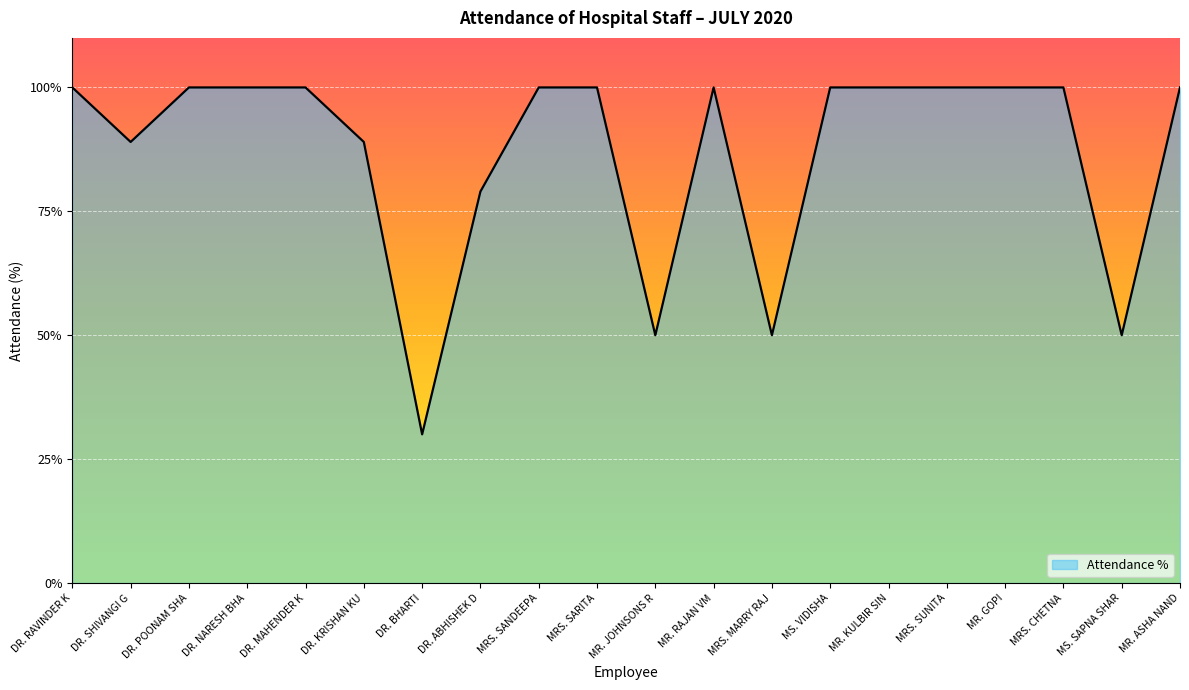

How many lines are shown in the chart?

1